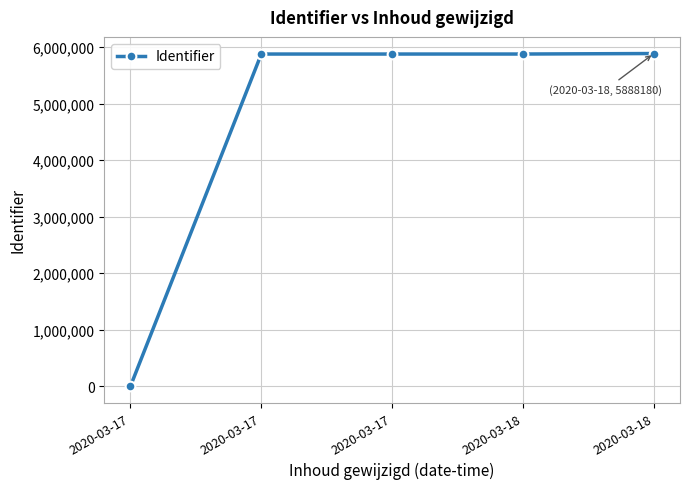

The value at 2020-03-17 is 5879009. True or false?

True